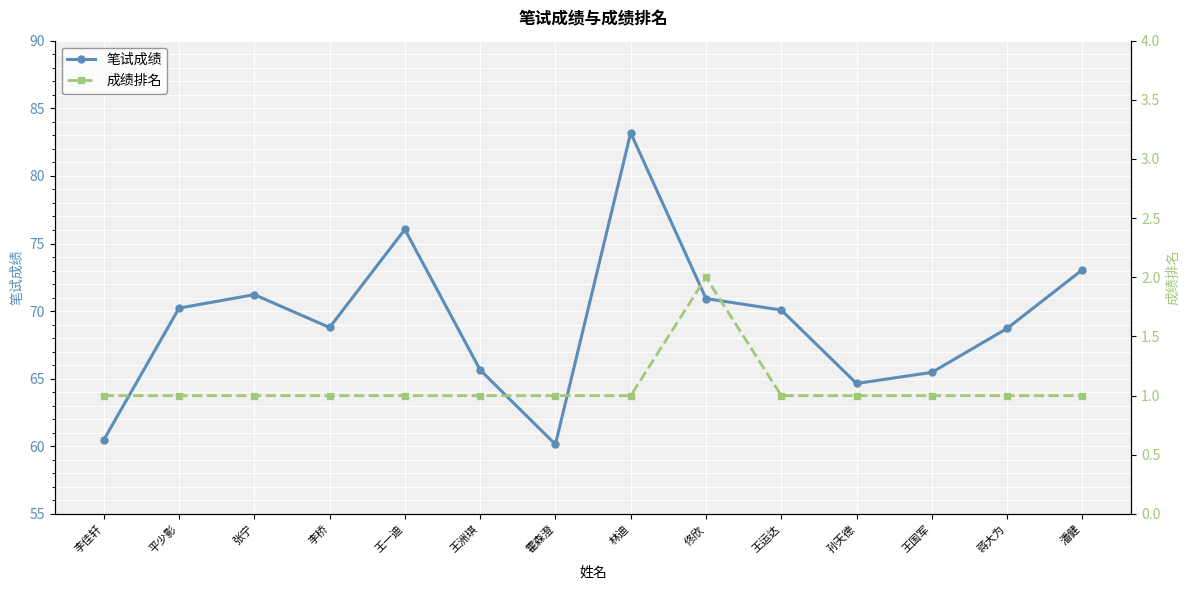

What is the difference between the maximum and minimum values in the 笔试成绩 series?

23.0